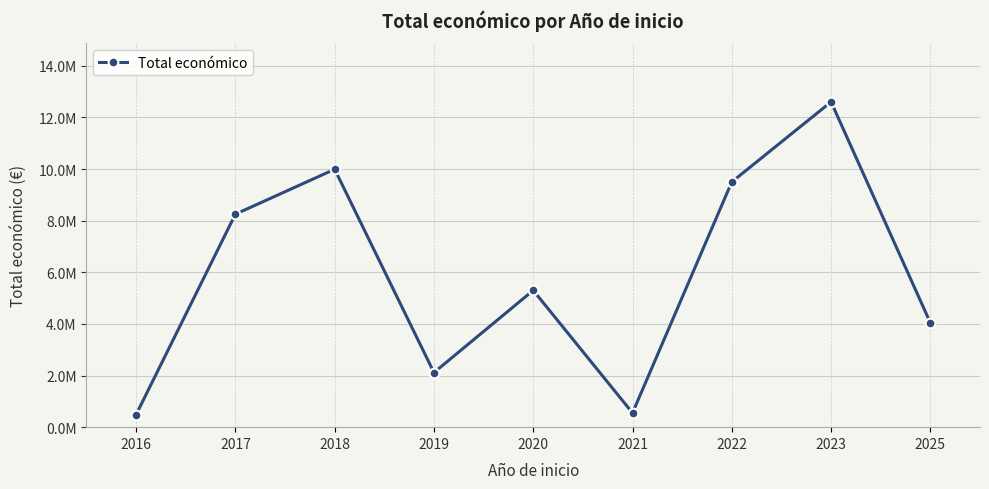

Between 2018 and 2025, which is larger?

2018